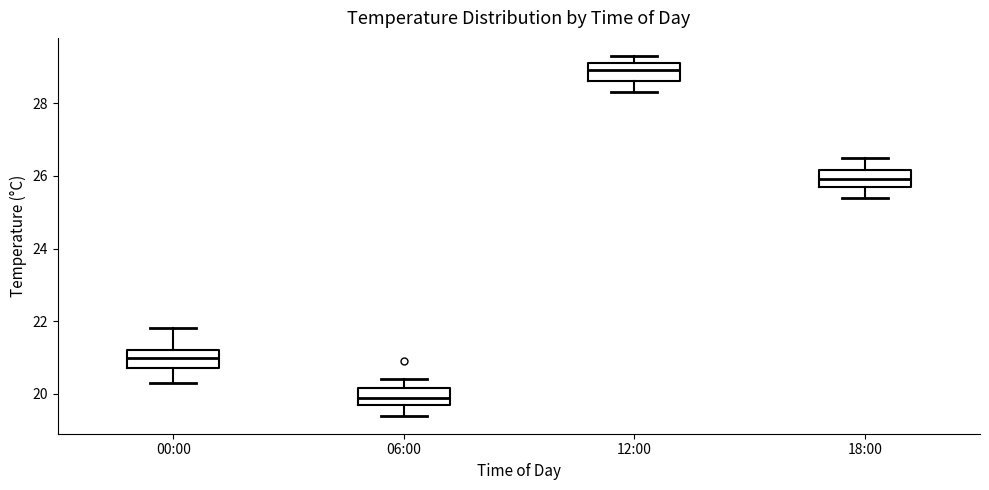

Reading left to right, transcribe this box plot: for each box, give where its median line is, the range the box spans, and where its two whiskers end, as read against the y-axis. The values are not printed on the chart, so give them approximately, as read against the axis.

00:00: median 21.0, box 20.8 to 21.2, whiskers 20.4 to 21.8
06:00: median 20.0, box 19.8 to 20.2, whiskers 19.4 to 20.4
12:00: median 29.0, box 28.6 to 29.2, whiskers 28.4 to 29.4
18:00: median 26.0, box 25.8 to 26.2, whiskers 25.4 to 26.6